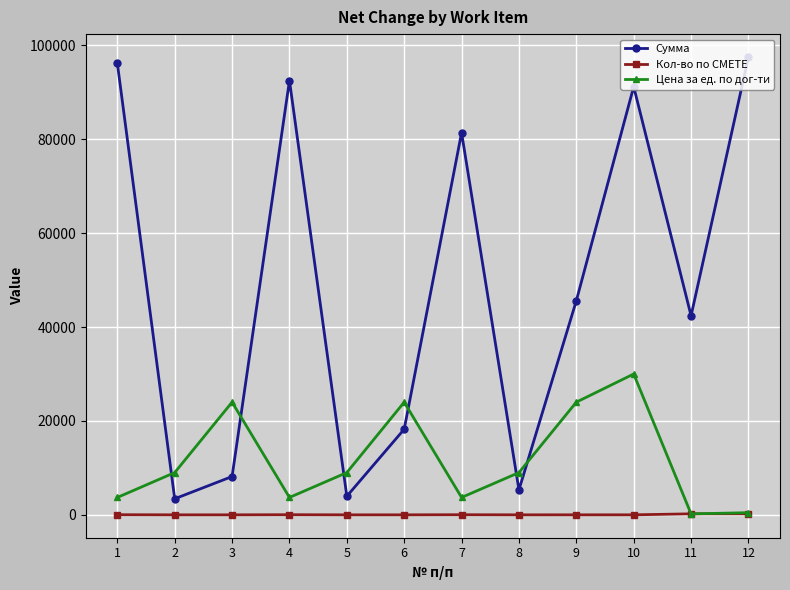

True or false: Кол-во по СМЕТЕ and Сумма cross at least once.

False